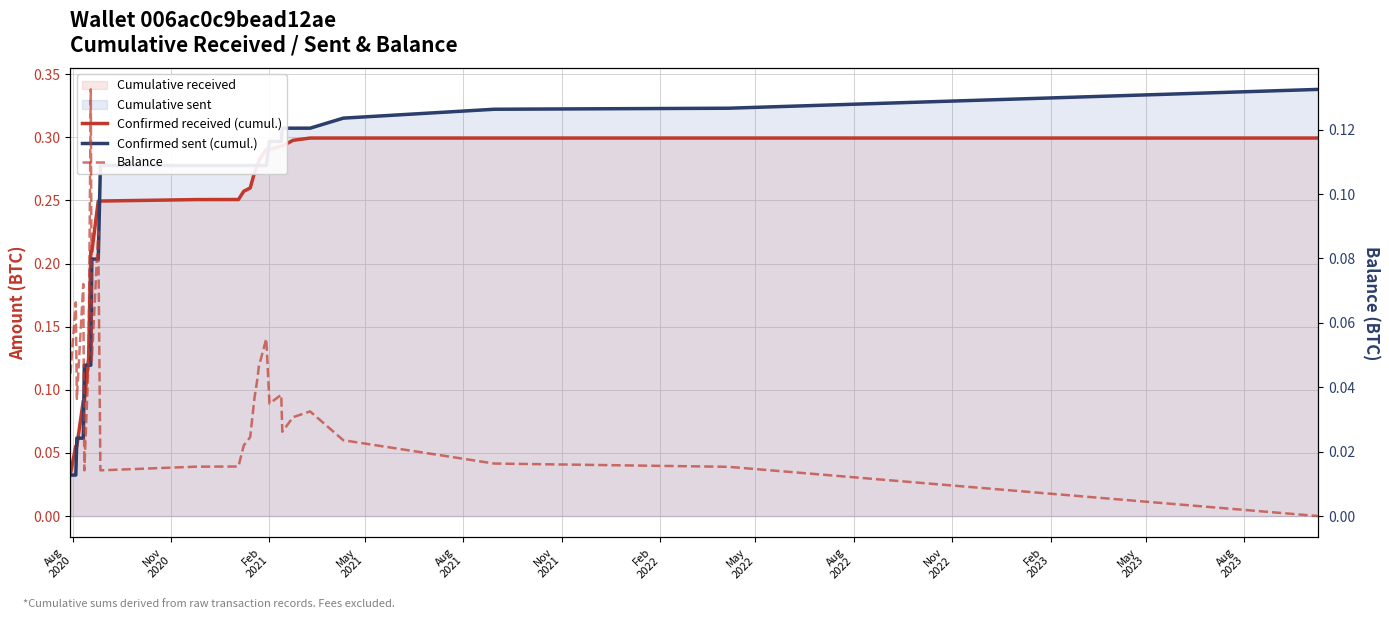

Rank the series by their maximum value, from highest to lowest.

Confirmed sent (cumul.), Confirmed received (cumul.), Balance